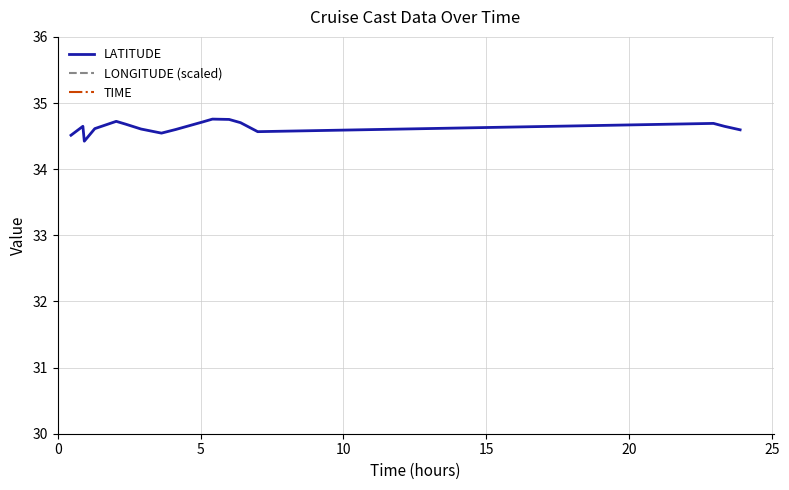

At how many categories does at least one series exceed 32?

17